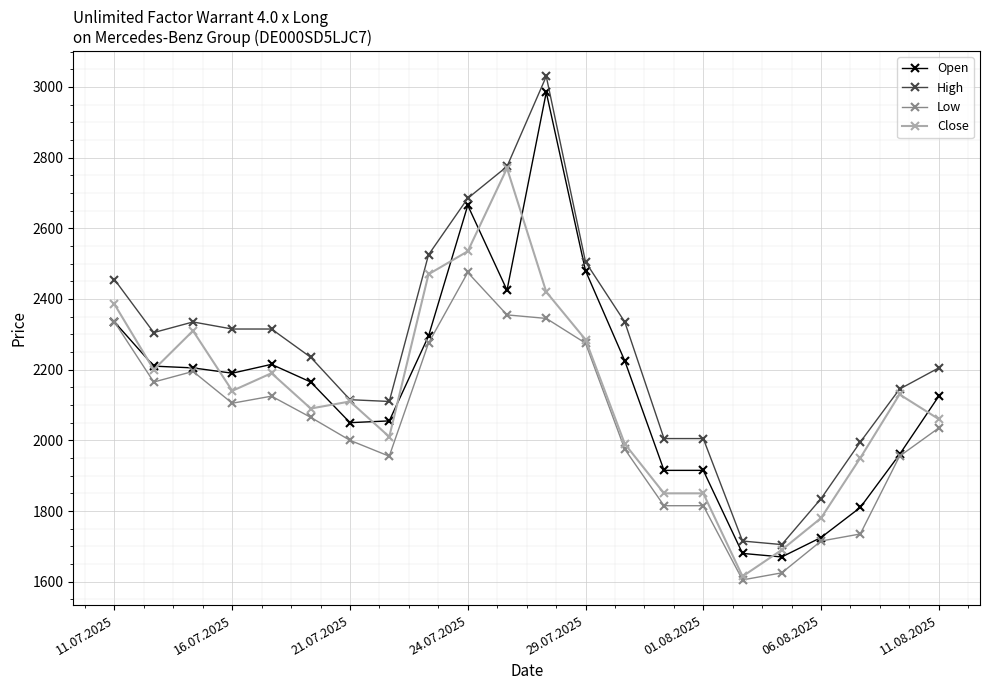

True or false: Open has more than 0 points higher than both neighbors.

True